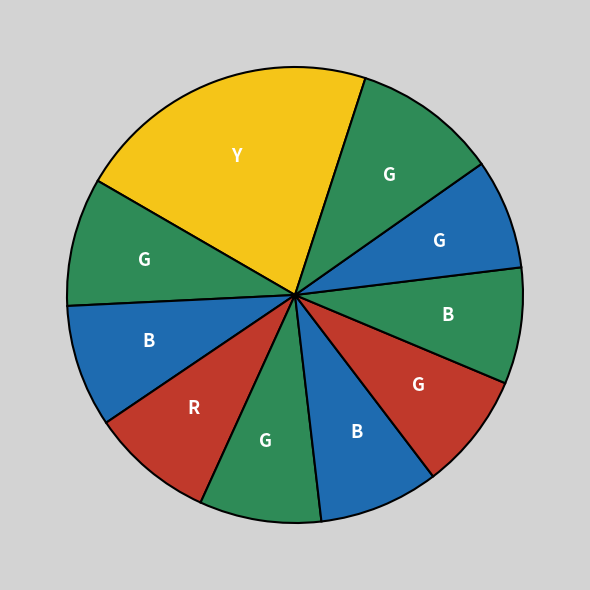

To the nearest percent, what is the difference between the largest and smallest slice percentages?

14%